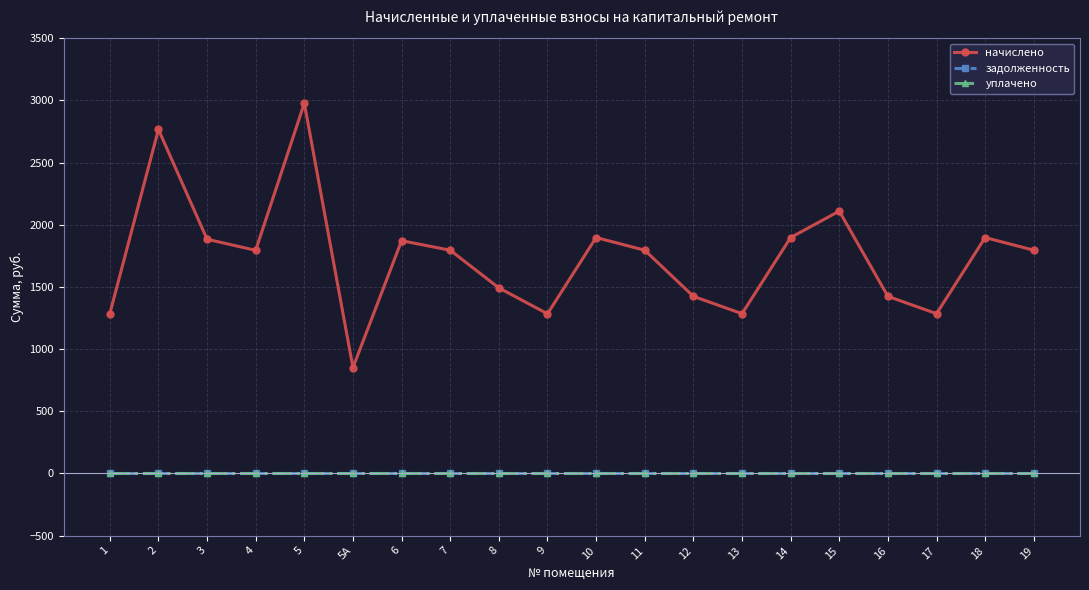

True or false: уплачено and начислено intersect in this chart.

False